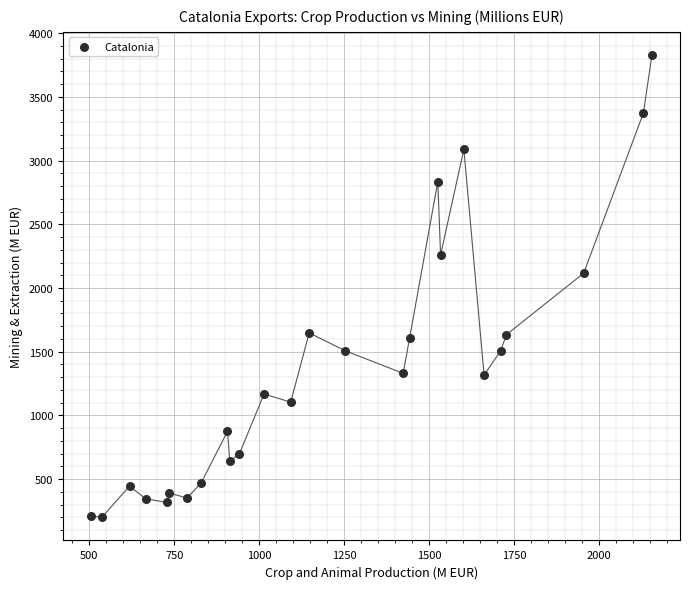

What is the range of Y values (max minus min)?

3629.1